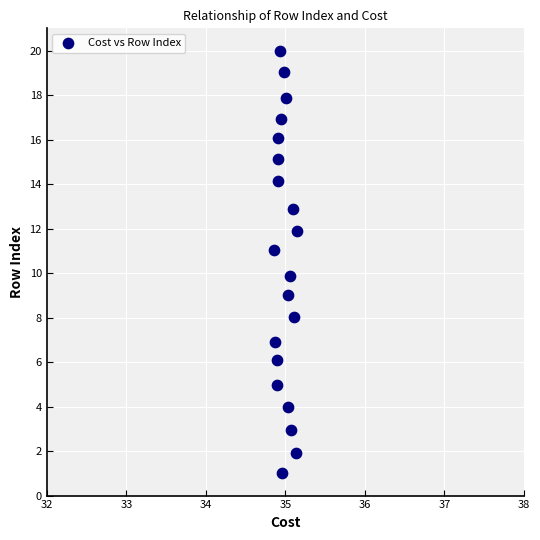

What is the range of X values (max minus min)?

0.3